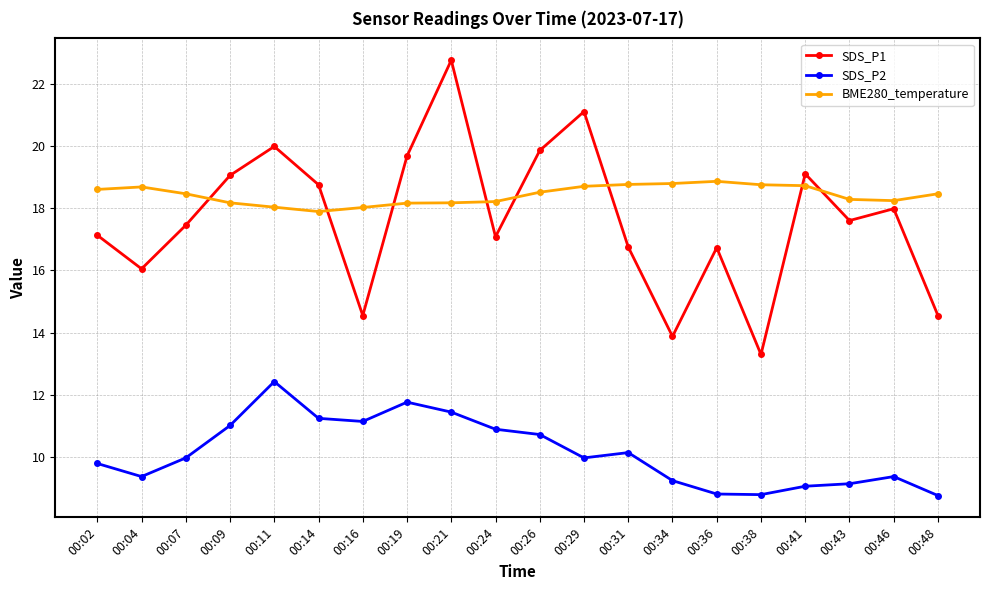

Which series has the widest spread of values?

SDS_P1